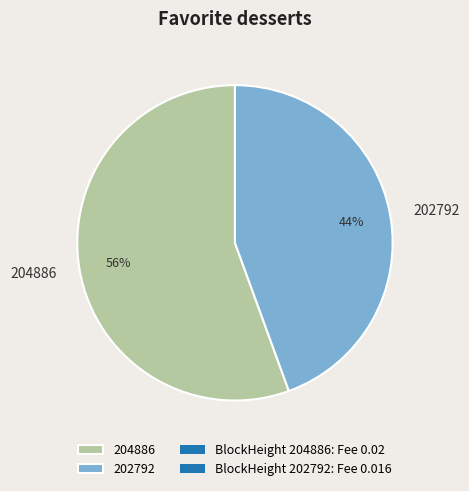

To the nearest percent, what is the average slice percentage?

50%